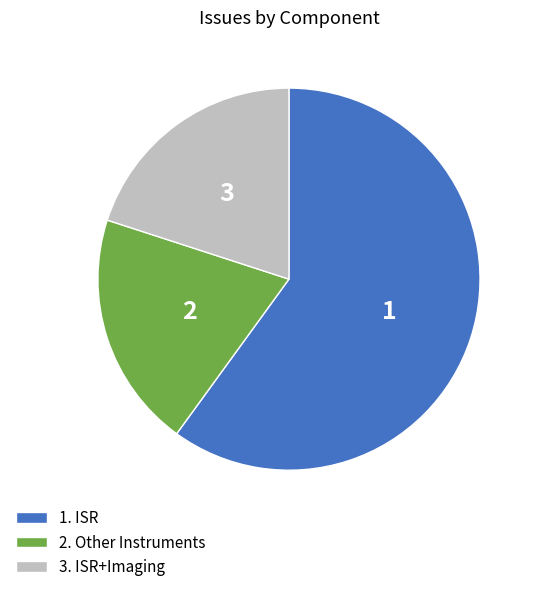

Which slice represents more than half of the pie?

1. ISR